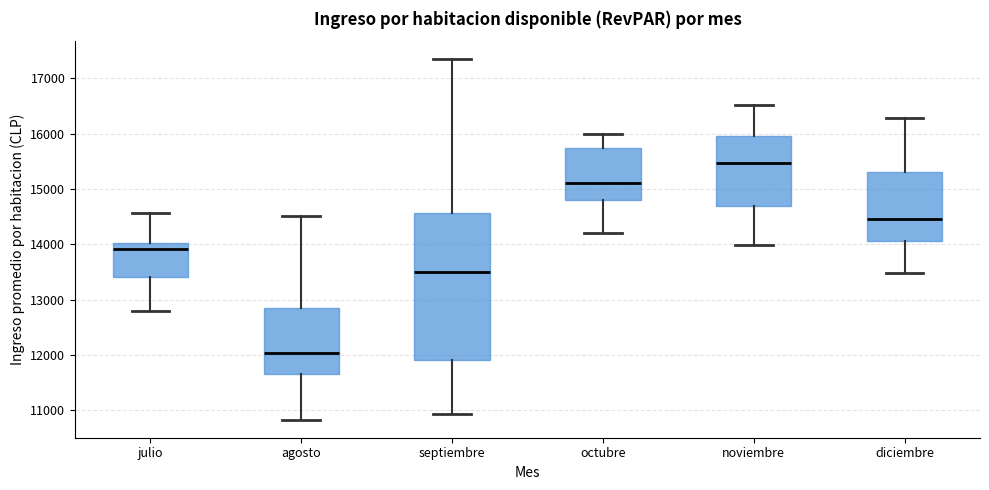

Reading left to right, transcribe this box plot: for each box, give where its median line is, the range the box spans, and where its two whiskers end, as read against the y-axis. The values are not printed on the chart, so give them approximately, as read against the axis.

julio: median 13900, box 13400 to 14000, whiskers 12800 to 14600
agosto: median 12000, box 11700 to 12900, whiskers 10800 to 14500
septiembre: median 13500, box 11900 to 14600, whiskers 10900 to 17300
octubre: median 15100, box 14800 to 15700, whiskers 14200 to 16000
noviembre: median 15500, box 14700 to 16000, whiskers 14000 to 16500
diciembre: median 14400, box 14100 to 15300, whiskers 13500 to 16300